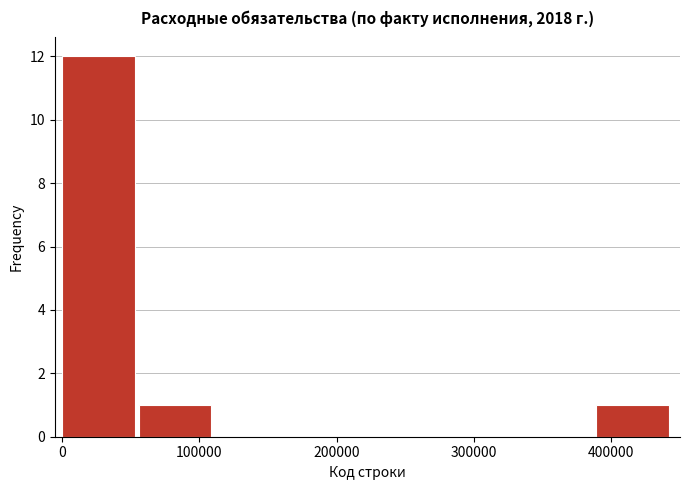

Reading left to right, list every bar in this chart as the range it spans on the x-axis followed by its height. Neither the bar edges nor the heights are printed on the chart, so give them approximately, as read against the axes.

0 to 60000: 12
60000 to 110000: 1
110000 to 170000: 0
170000 to 220000: 0
220000 to 280000: 0
280000 to 330000: 0
330000 to 390000: 0
390000 to 440000: 1